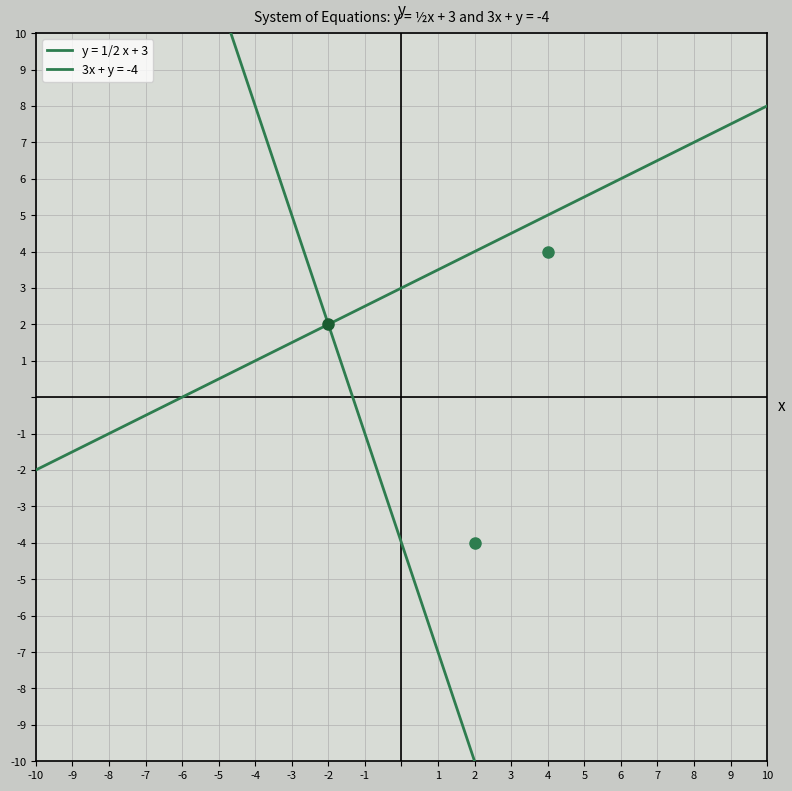

Which series has the largest range (max minus min)?

3x + y = -4